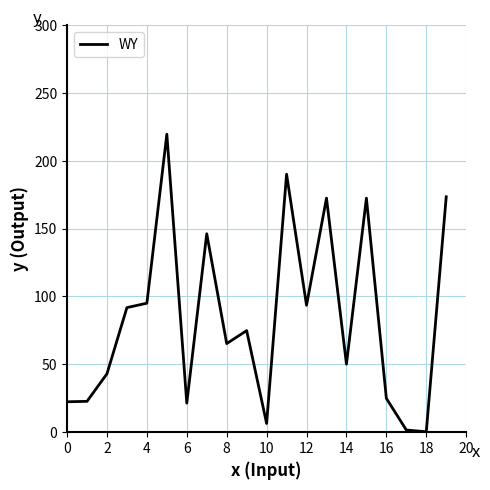

How many lines are shown in the chart?

1